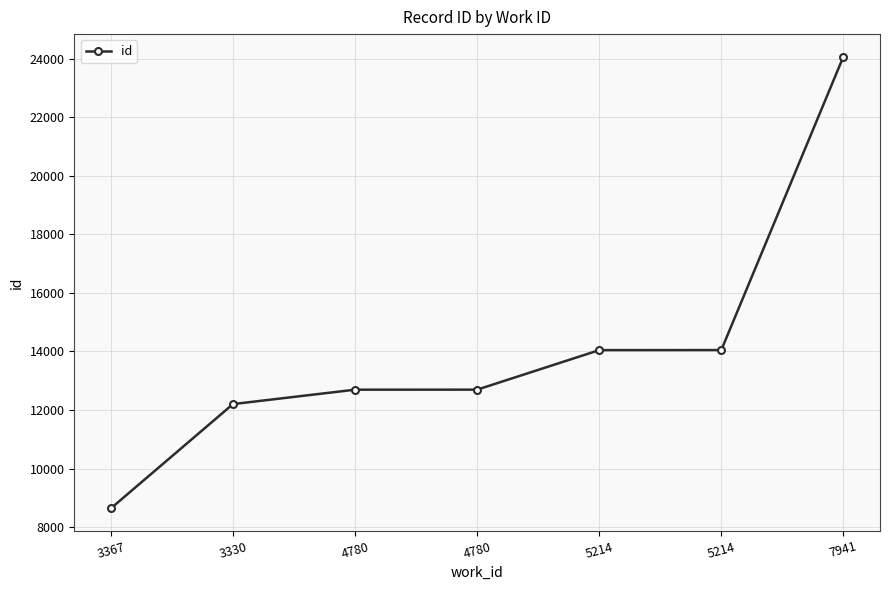

Reading left to right, list all the values displayed in this chart.

8642	12202	12694	12695	14045	14047	24066